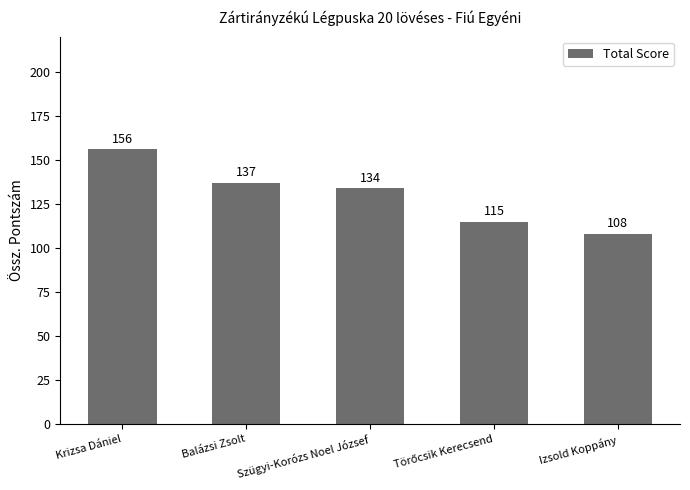

How many data points are less than 134?

2